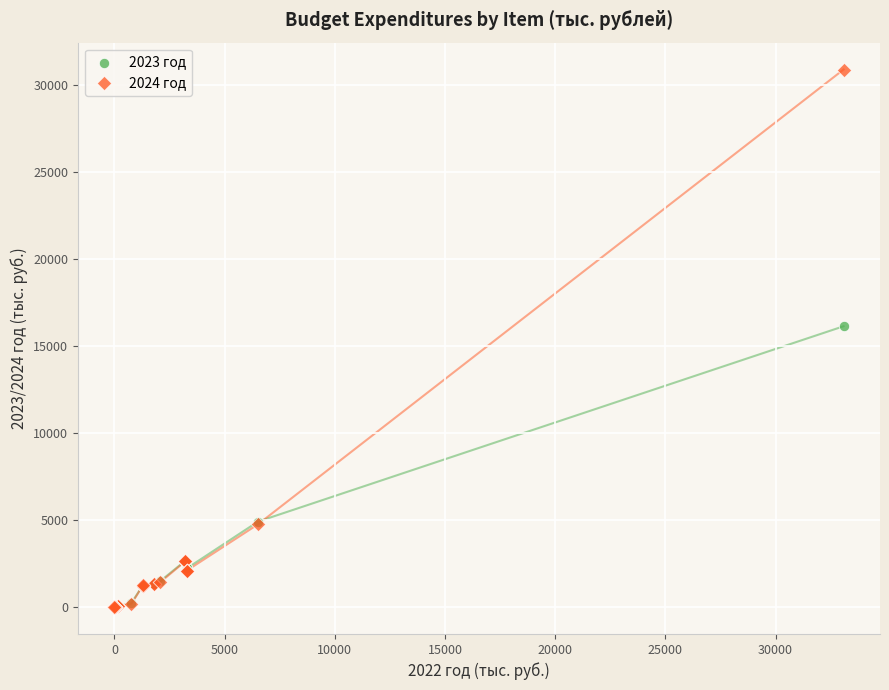

Across all series, what Y value is closest to 15436?

16129.2